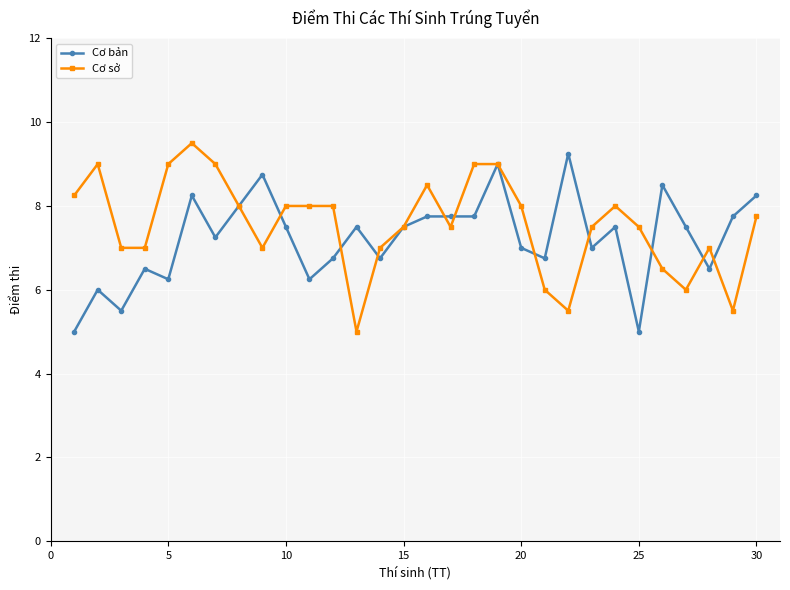

What is the value of the Cơ sở point at the 26th from the left?

6.5